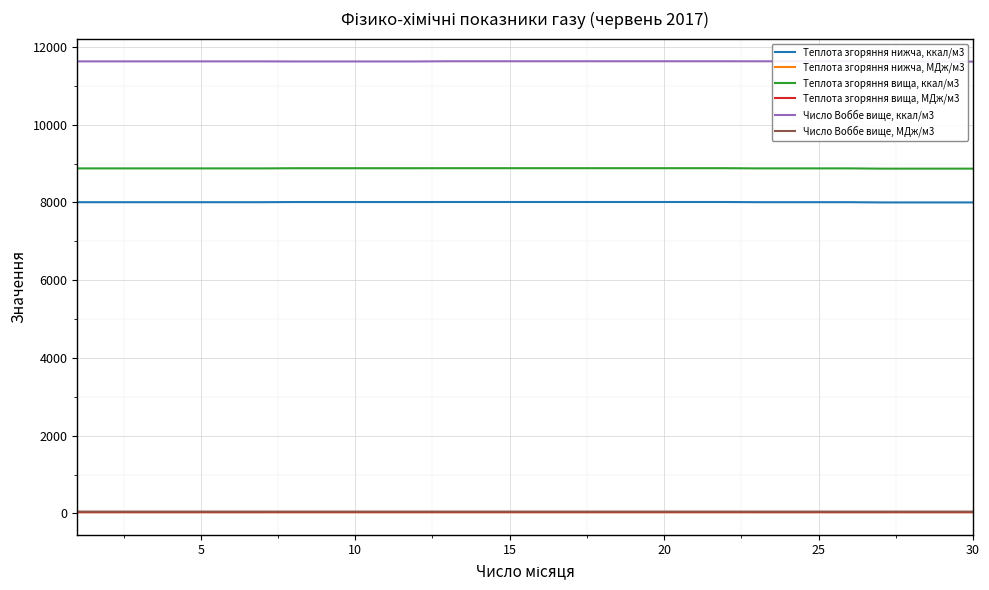

The Теплота згоряння нижча, МДж/м3 series shows 33.5 at 10. True or false?

True